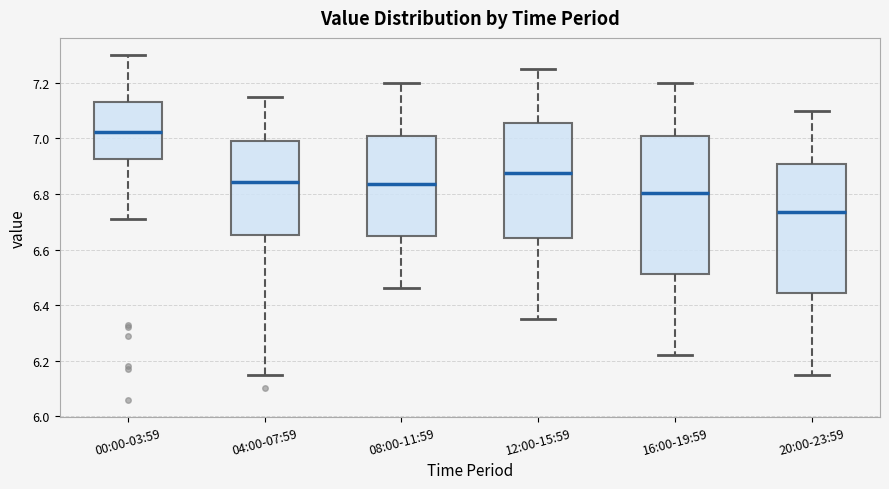

Comparing the boxes themselves (not the whiskers), which one is the tallest?

16:00-19:59